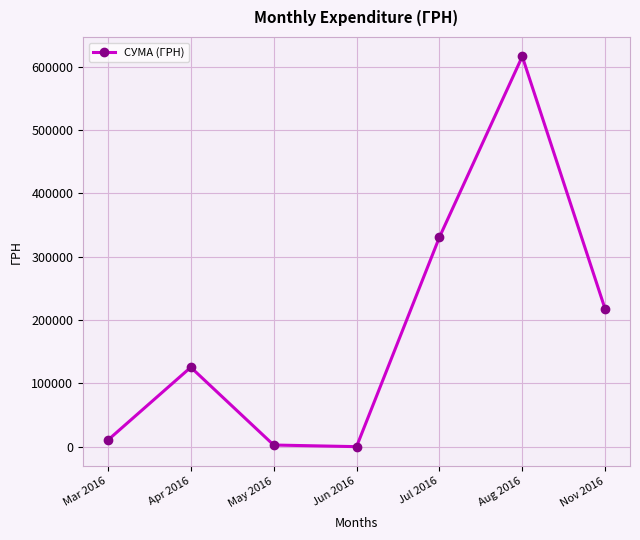

How many series are shown in this chart?

1